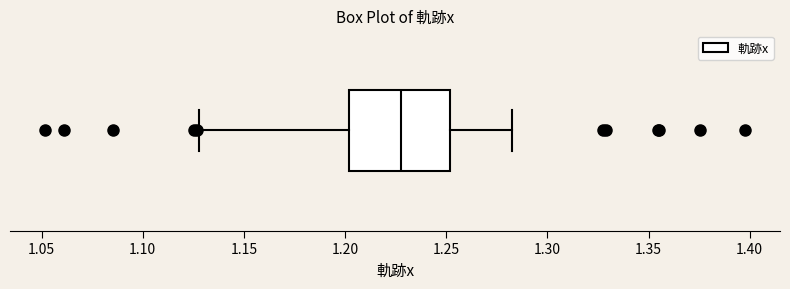

Where does the right whisker of the box end on the x-axis? The values are not printed on the chart, so give them approximately, as read against the axis.

1.28